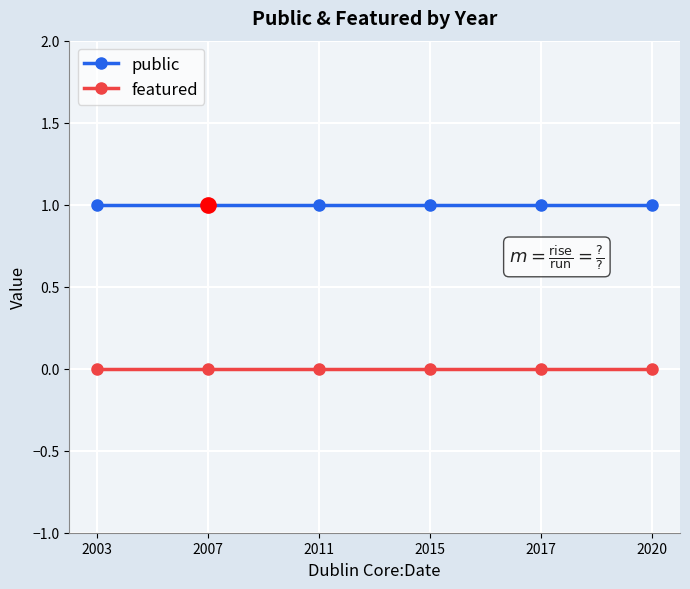

At 2007, list the series in order from largest to smallest.

public, featured